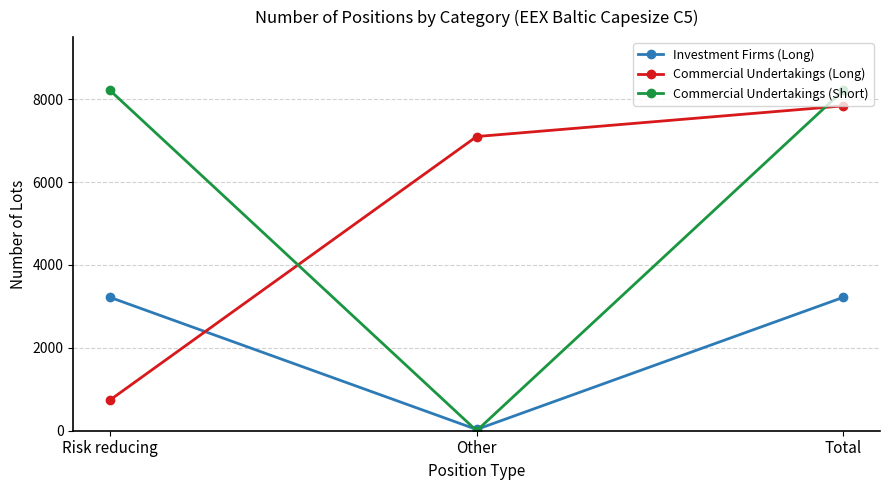

What is the difference between the highest and lowest values at Risk reducing?

7475